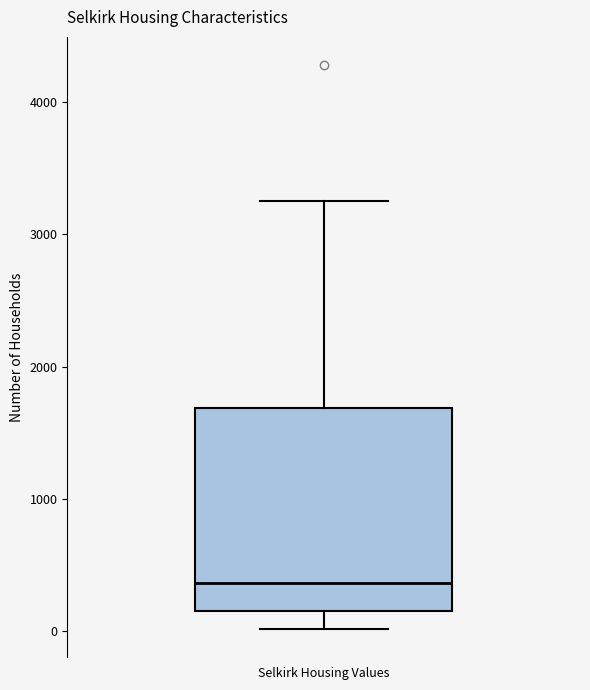

Transcribe this box plot: give where the median line is, the range the box spans, and where the two whiskers end, as read against the y-axis. The values are not printed on the chart, so give them approximately, as read against the axis.

median 400, box 200 to 1700, whiskers 0 to 3300